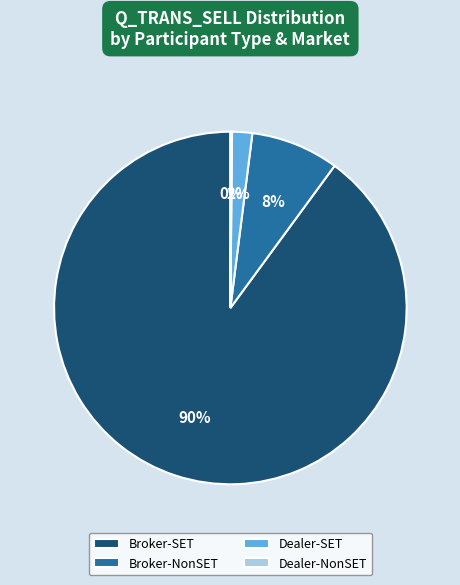

To the nearest percent, what is the average slice percentage?

25%